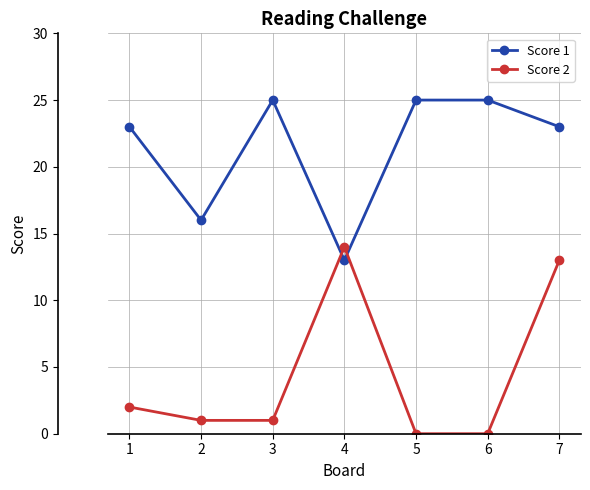

List the series in order of their peak value, highest first.

Score 1, Score 2